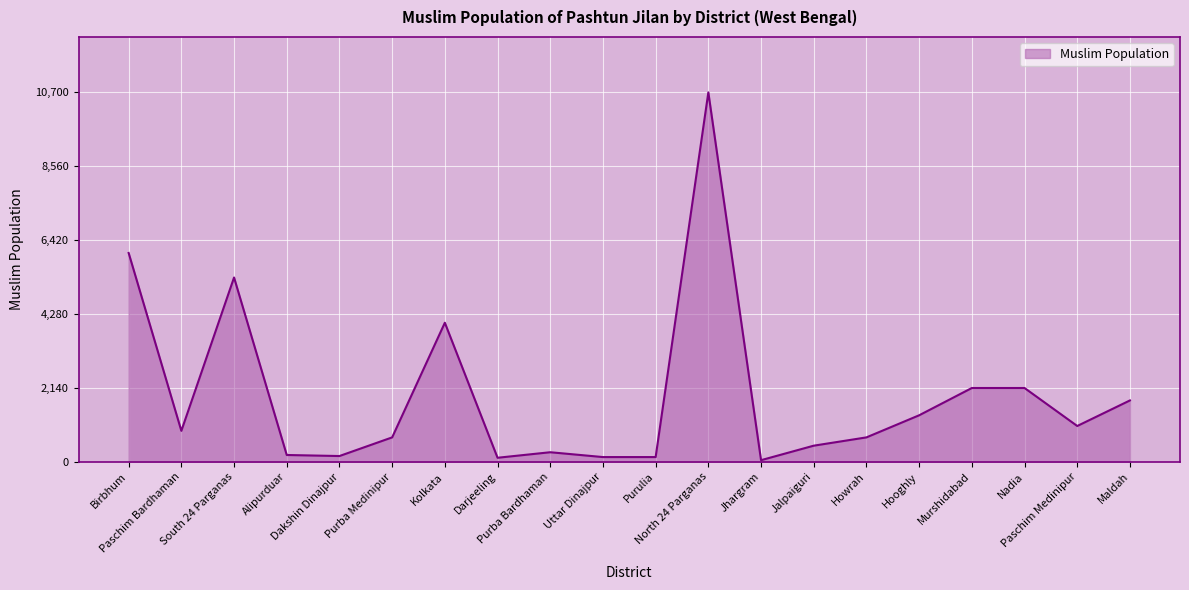

True or false: the data has more than 1 interior local peaks.

True